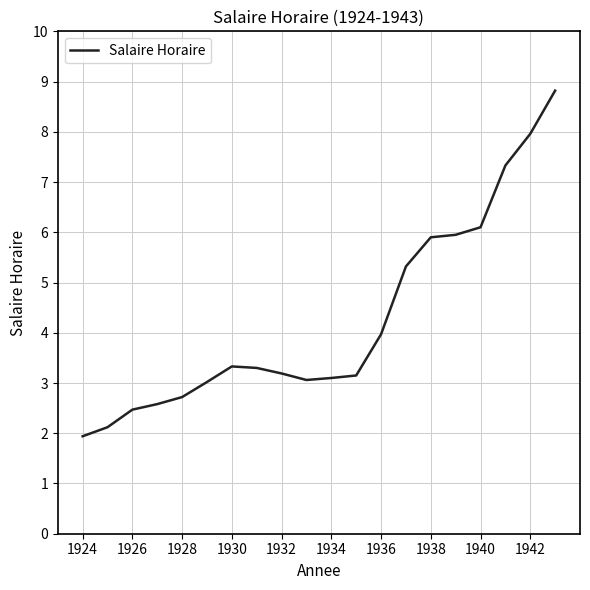

What is the greatest value displayed?

8.8